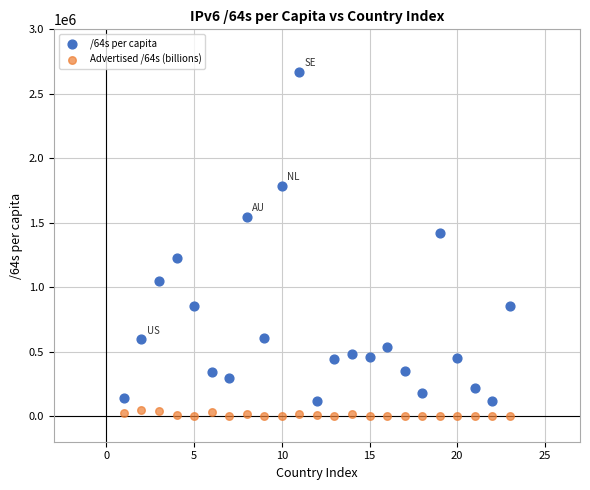

Across all data points, what is the range of Y values (max minus min)?

2671445.7